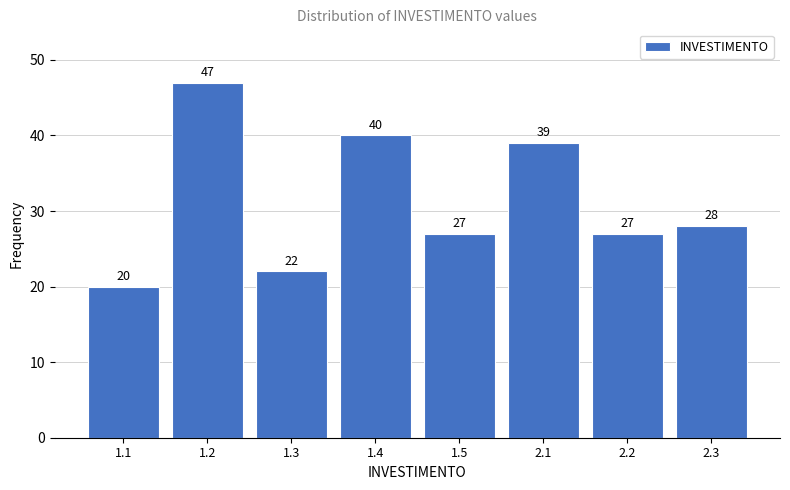

Reading left to right, what are all the values shown in this chart?

1.1=20	1.2=47	1.3=22	1.4=40	1.5=27	2.1=39	2.2=27	2.3=28